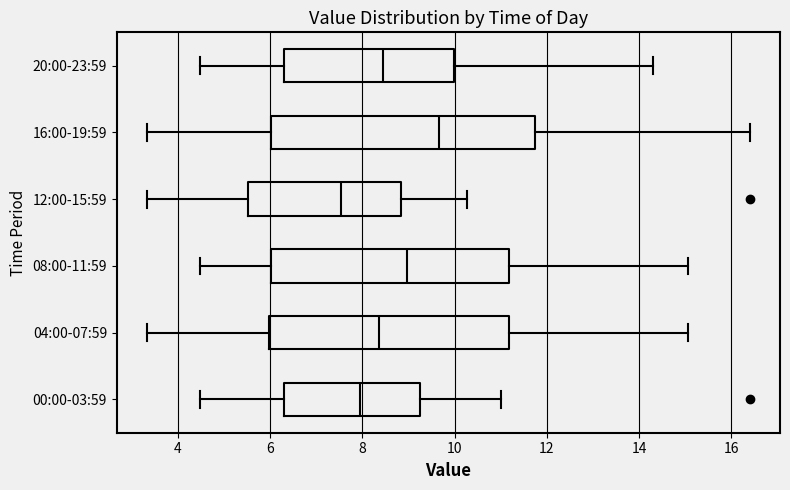

Reading bottom to top, transcribe this box plot: for each box, give where its median line is, the range the box spans, and where its two whiskers end, as read against the x-axis. The values are not printed on the chart, so give them approximately, as read against the axis.

00:00-03:59: median 8.0, box 6.4 to 9.2, whiskers 4.4 to 11.0
04:00-07:59: median 8.4, box 6.0 to 11.2, whiskers 3.4 to 15.0
08:00-11:59: median 9.0, box 6.0 to 11.2, whiskers 4.4 to 15.0
12:00-15:59: median 7.6, box 5.6 to 8.8, whiskers 3.4 to 10.2
16:00-19:59: median 9.6, box 6.0 to 11.8, whiskers 3.4 to 16.4
20:00-23:59: median 8.4, box 6.4 to 10.0, whiskers 4.4 to 14.4